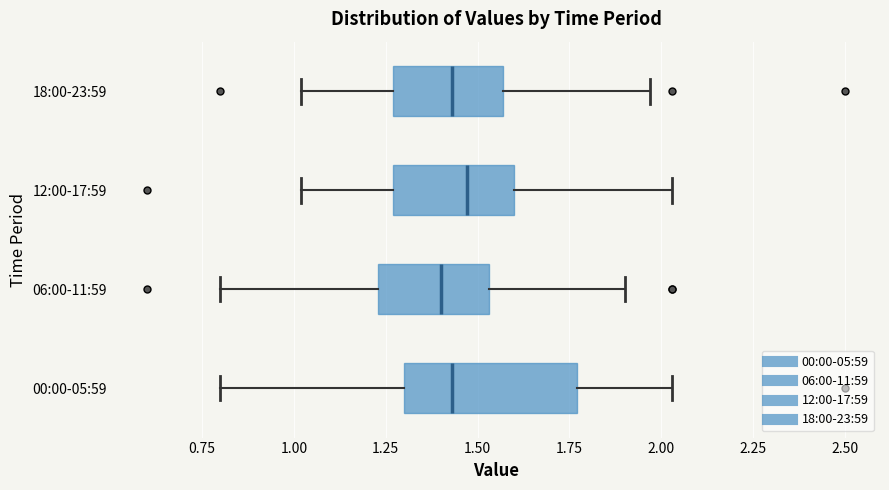

Where is the left edge of the box for 00:00-05:59 on the x-axis? The values are not printed on the chart, so give them approximately, as read against the axis.

1.30